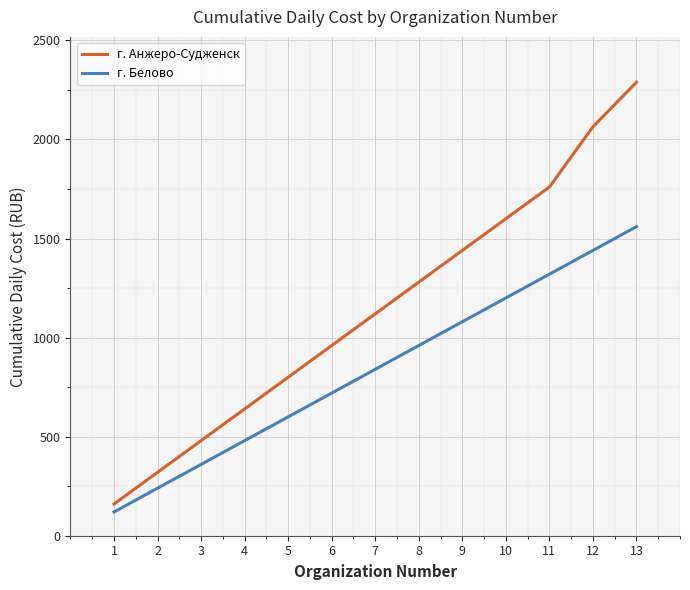

What is the average value of the г. Анжеро-Судженск series?

1147